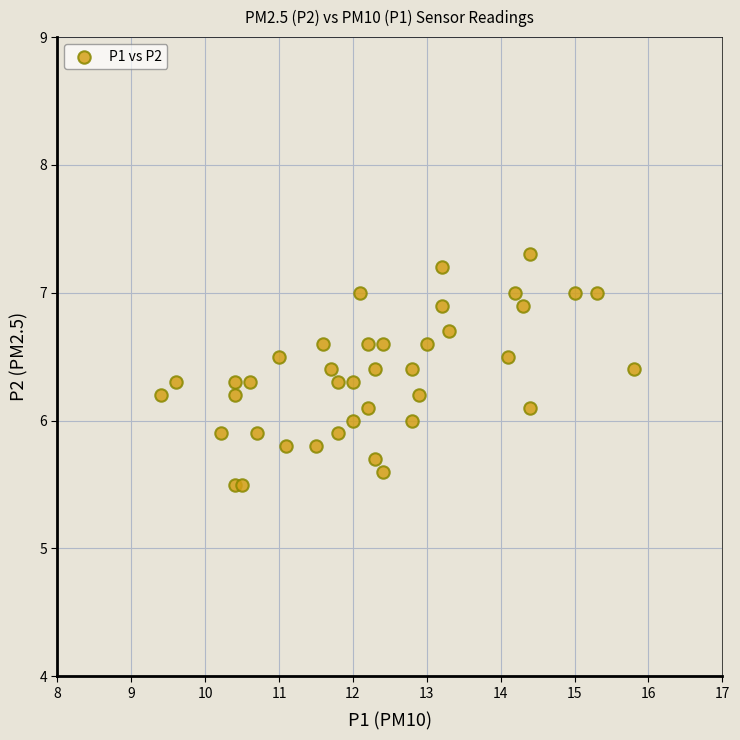

What is the range of X values (max minus min)?

6.4